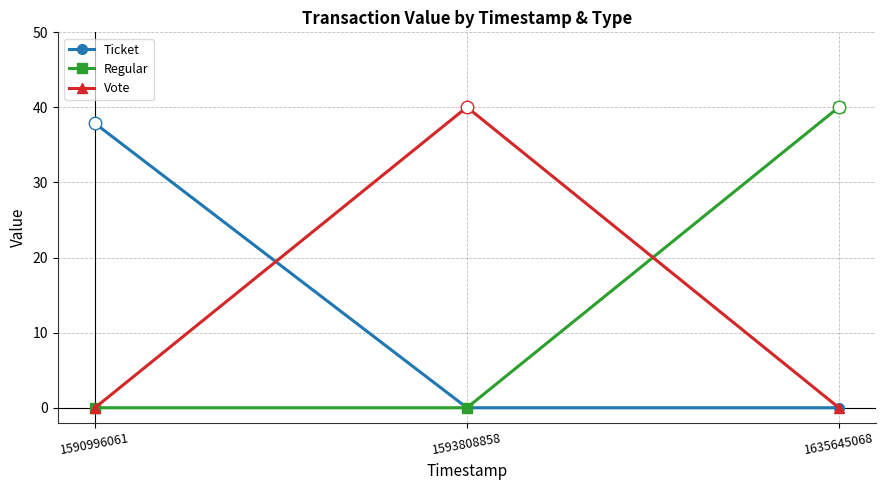

Is it true that Regular equals 40.0 at 1635645068?

True